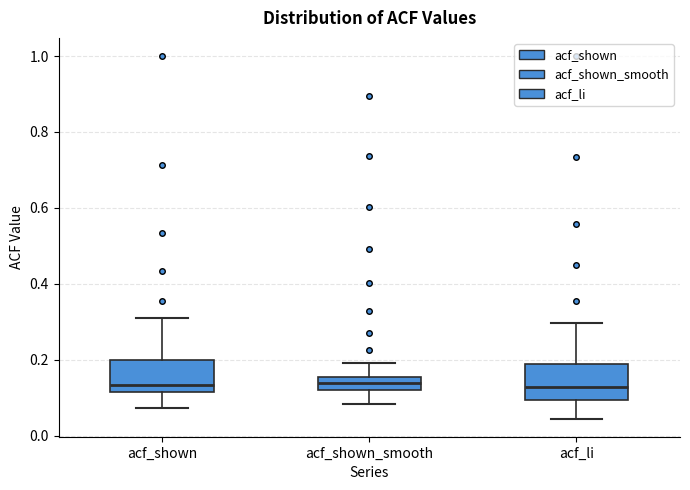

Reading left to right, transcribe this box plot: for each box, give where its median line is, the range the box spans, and where its two whiskers end, as read against the y-axis. The values are not printed on the chart, so give them approximately, as read against the axis.

acf_shown: median 0.14, box 0.12 to 0.20, whiskers 0.08 to 0.32
acf_shown_smooth: median 0.14, box 0.12 to 0.16, whiskers 0.08 to 0.20
acf_li: median 0.12, box 0.10 to 0.18, whiskers 0.04 to 0.30